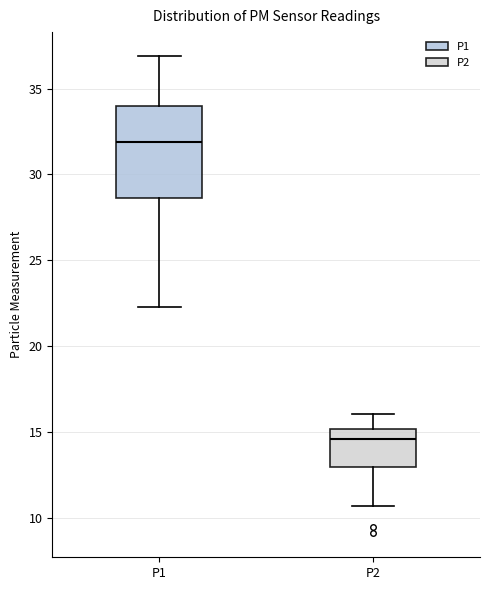

Which box's median line is the lowest?

P2